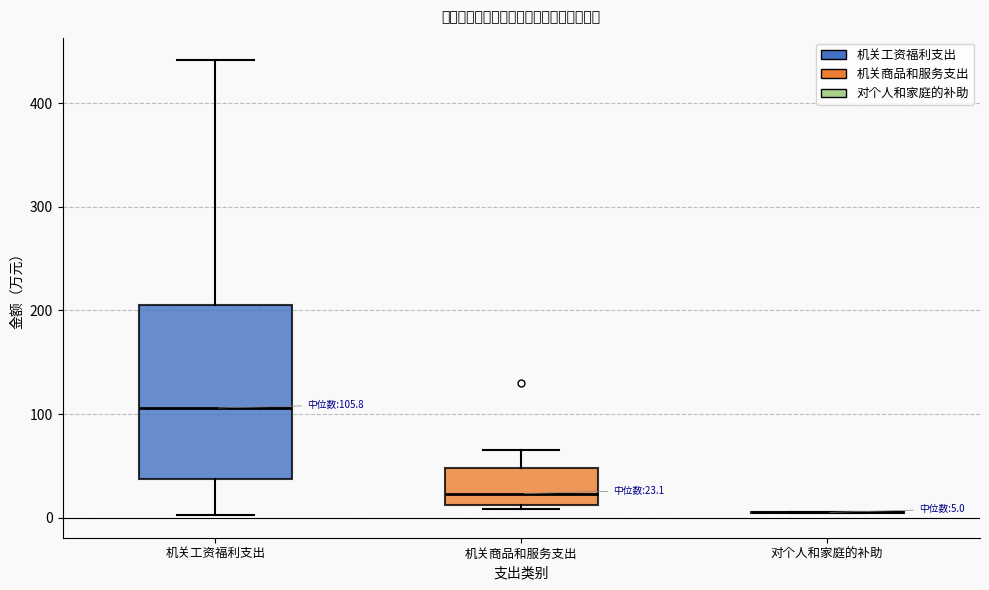

Which box is the tallest, from its lower edge to its upper edge?

机关工资福利支出